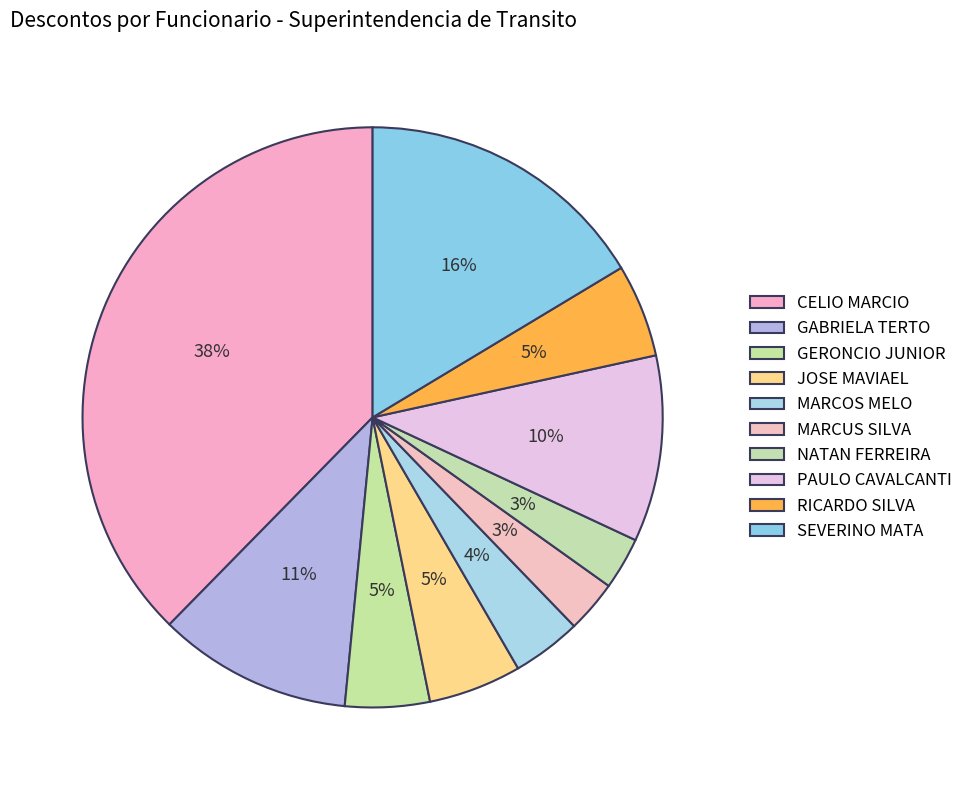

Is it true that MARCUS SILVA is 3% of the pie?

True